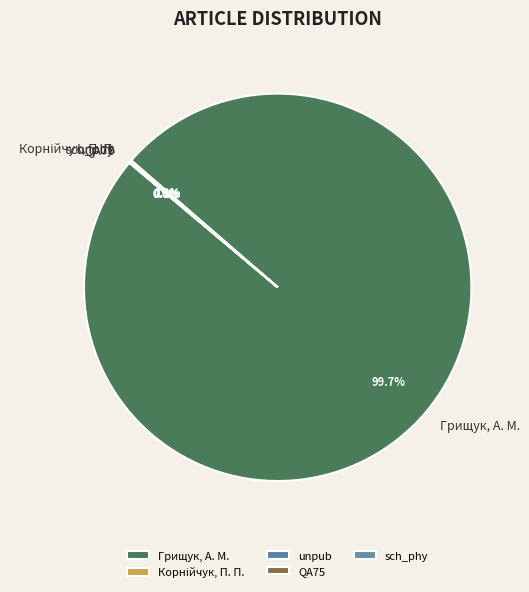

Which category accounts for the majority?

Грищук, А. М.